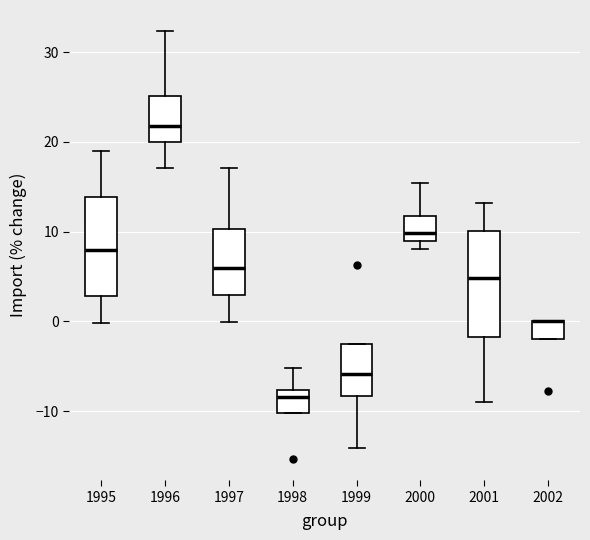

Reading left to right, transcribe this box plot: for each box, give where its median line is, the range the box spans, and where its two whiskers end, as read against the y-axis. The values are not printed on the chart, so give them approximately, as read against the axis.

1995: median 8, box 3 to 14, whiskers 0 to 19
1996: median 22, box 20 to 25, whiskers 17 to 32
1997: median 6, box 3 to 10, whiskers 0 to 17
1998: median -8 (just below the box's upper edge), box -10 to -8, whiskers -10 to -5
1999: median -6, box -8 to -2, whiskers -14 to -2
2000: median 10, box 9 to 12, whiskers 8 to 15
2001: median 5, box -2 to 10, whiskers -9 to 13
2002: median 0 (drawn on the box's upper edge), box -2 to 0, whiskers -2 to 0